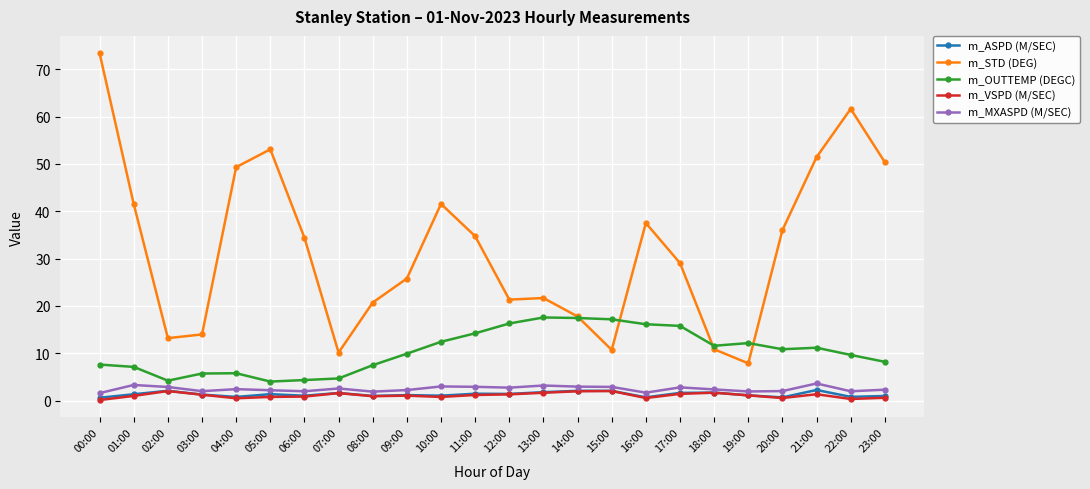

What is the spread (max minus min) of values at 05:00?

52.3